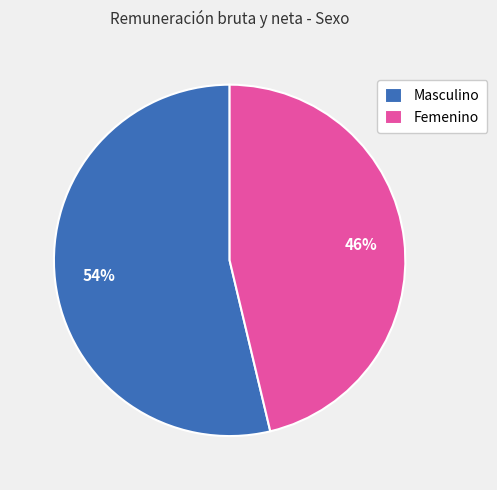

Is the sum of Femenino and Masculino greater than half?

Yes